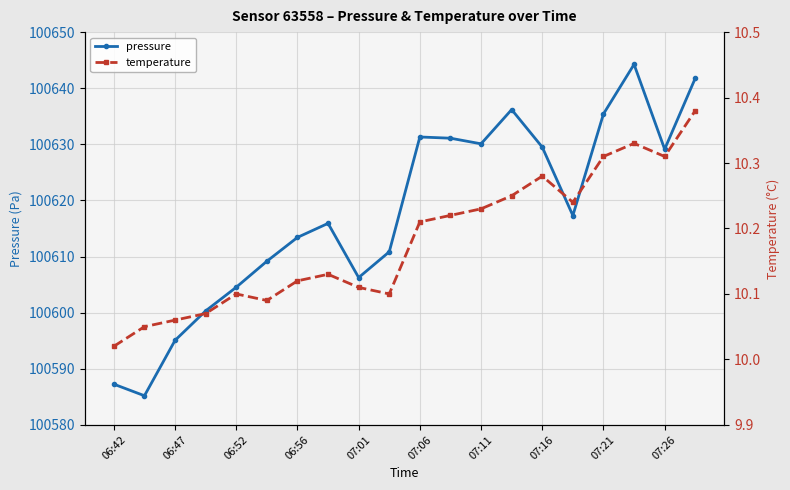

Does the chart display data point markers on the line(s)?

Yes